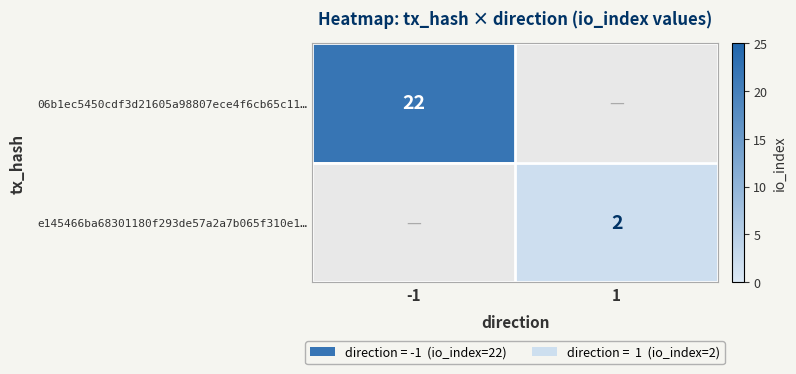

Is it true that 06b1ec5450cdf3d21605a98807ece4f6cb65c11… equals 11 at -1?

False